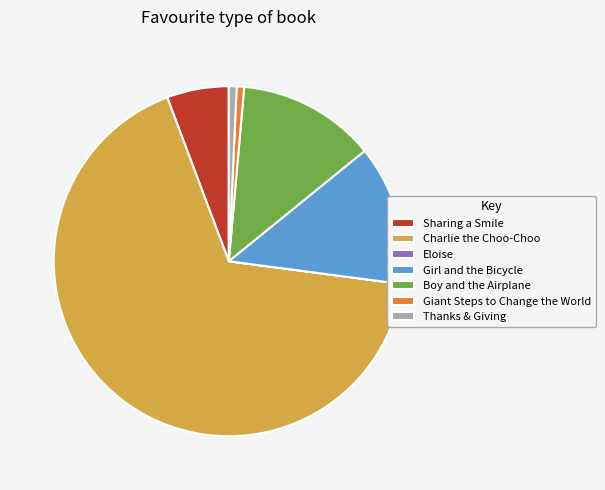

True or false: Thanks & Giving accounts for 1% of the total.

True